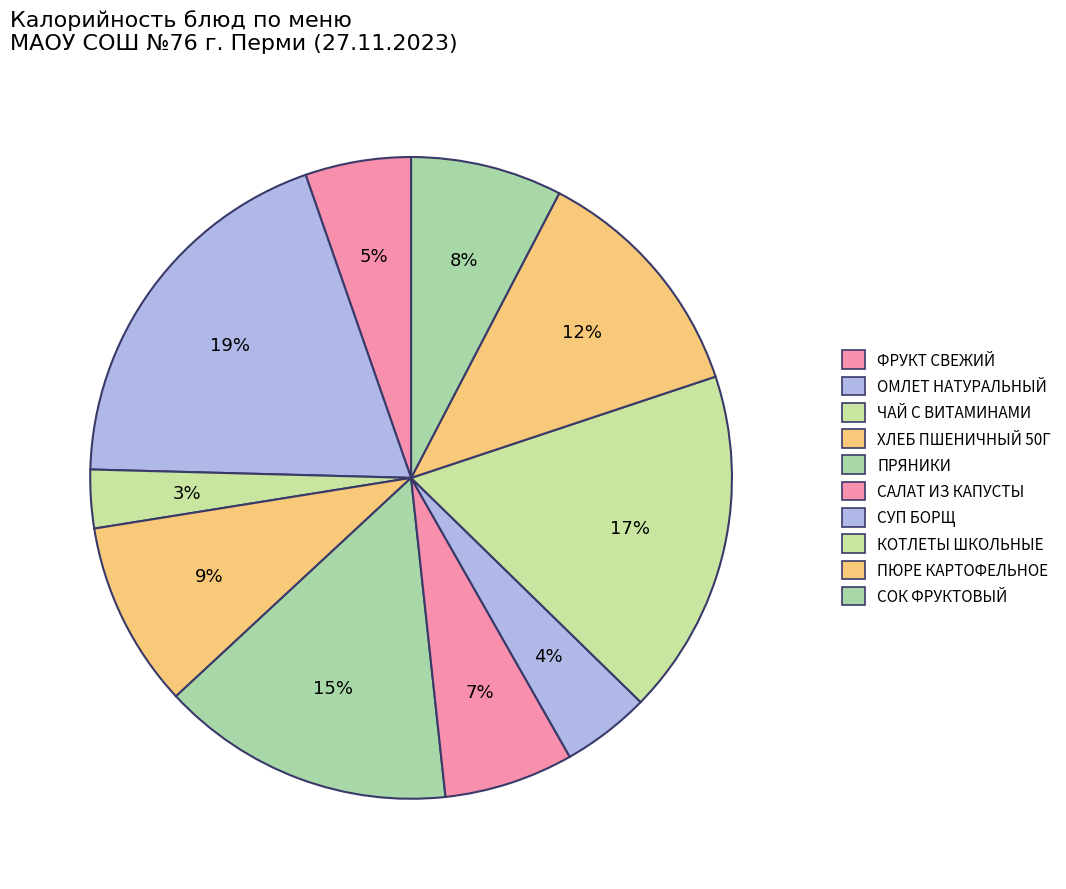

How many slices are in this pie chart?

10